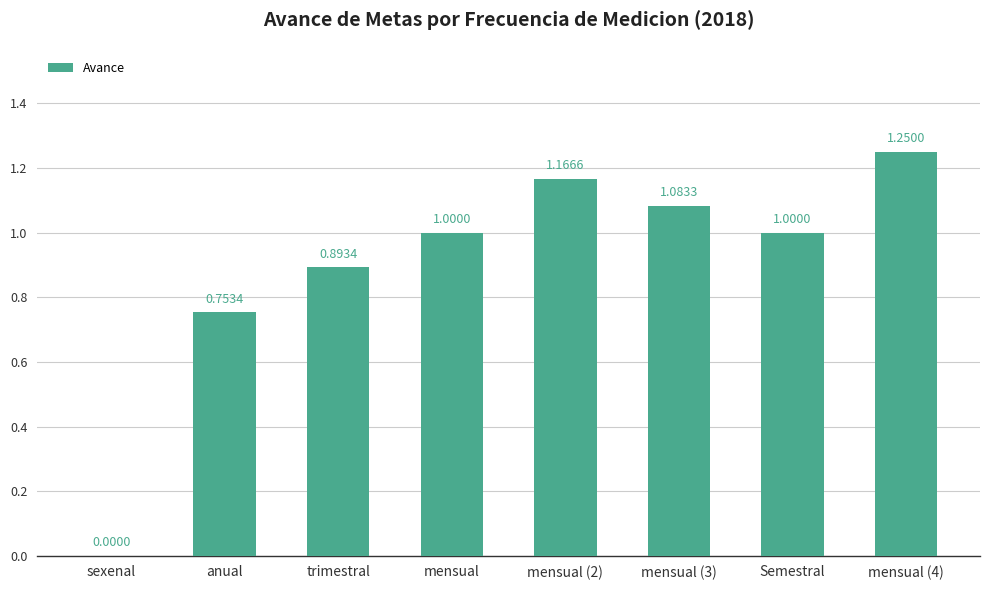

Which category has the highest value across all series?

mensual (4)